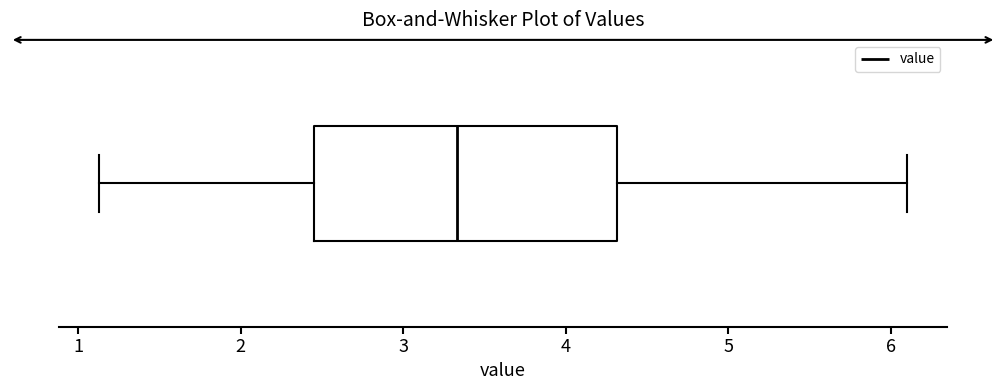

Transcribe this box plot: give where the median line is, the range the box spans, and where the two whiskers end, as read against the x-axis. The values are not printed on the chart, so give them approximately, as read against the axis.

median 3.3, box 2.5 to 4.3, whiskers 1.1 to 6.1